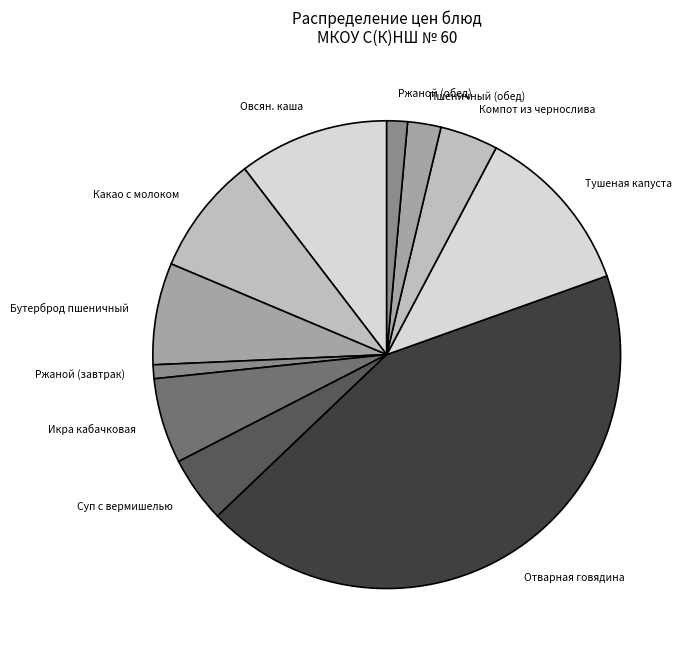

Which category has the biggest portion of the pie?

Отварная говядина